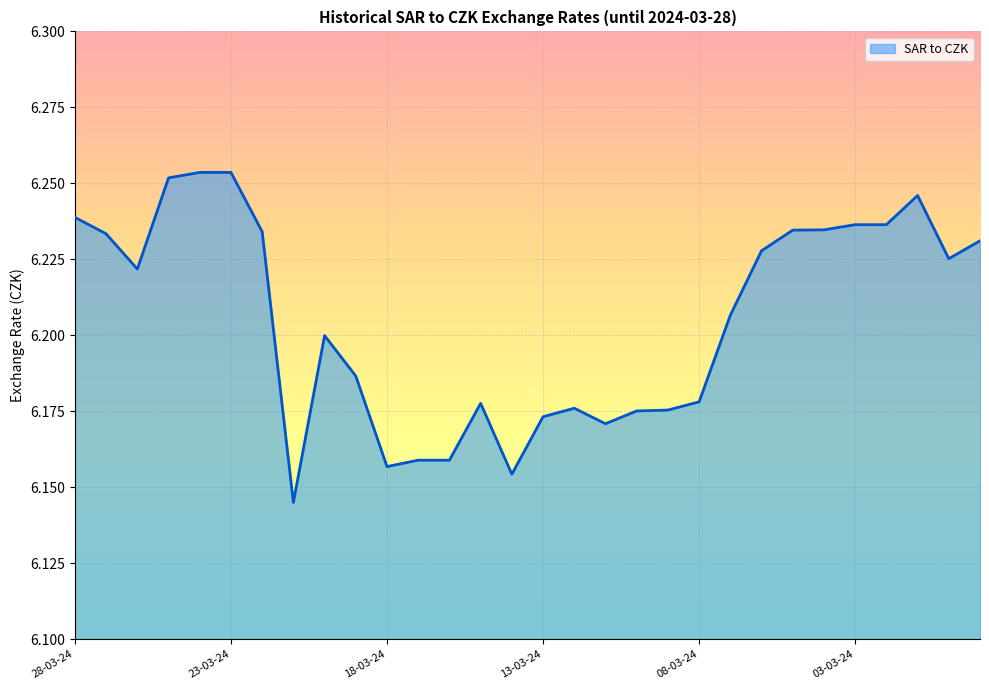

Which label corresponds to the smallest value in the chart?

21-03-24